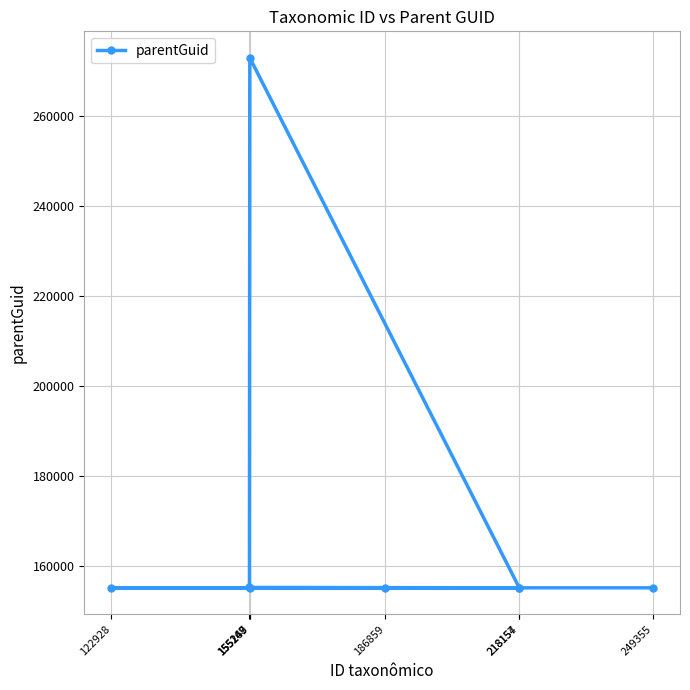

Rank the categories by value from highest to lowest.

155249, 155168, 218154, 218157, 122928, 155247, 186859, 249355